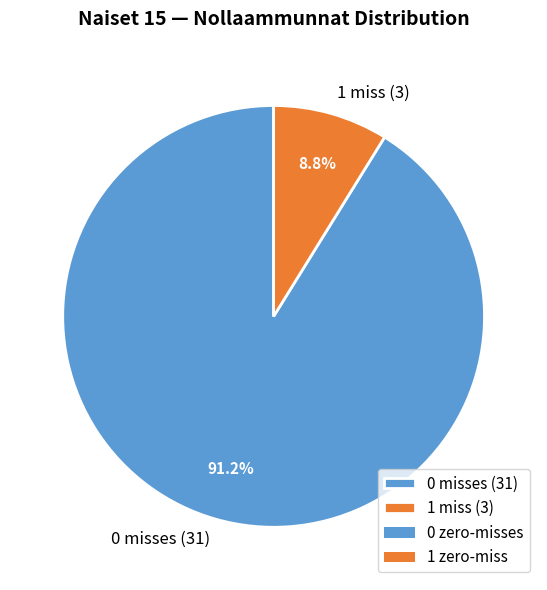

Which slice represents more than half of the pie?

0 misses (31)